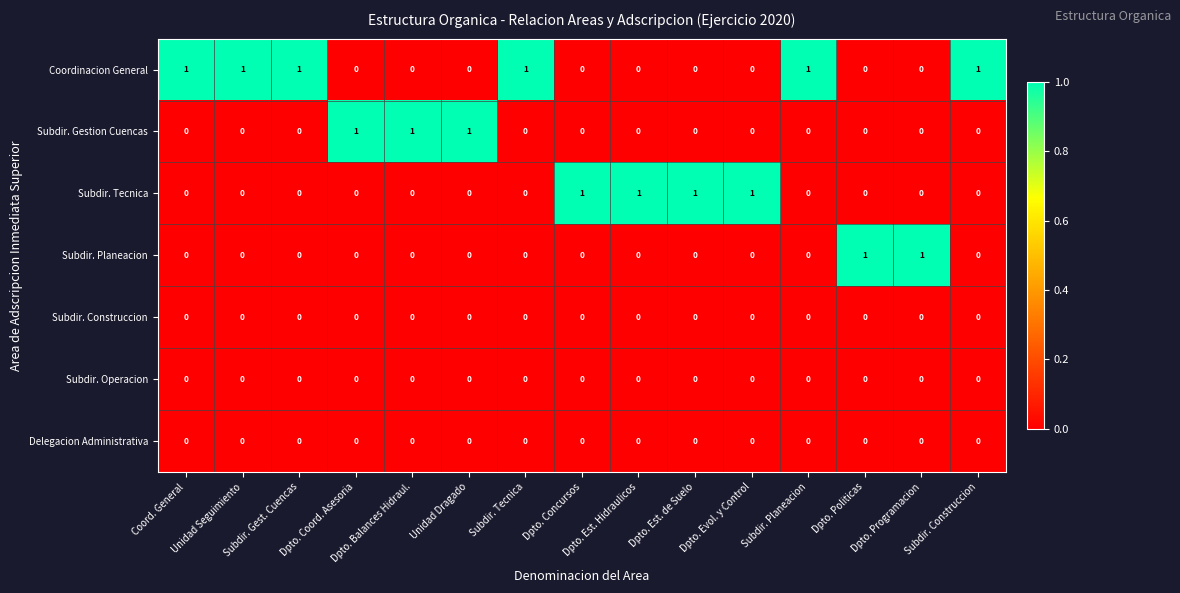

The Subdir. Operacion series shows 0 at Dpto. Concursos. True or false?

True